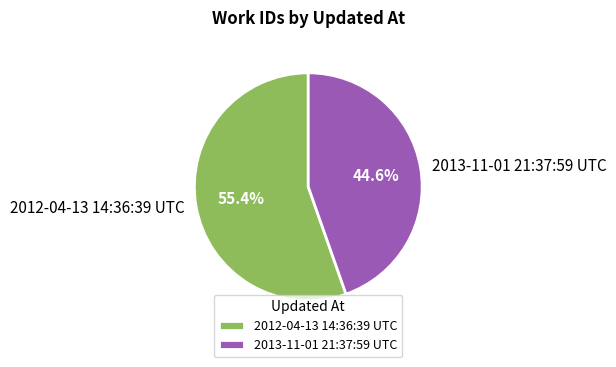

The 2013-11-01 21:37:59 UTC slice represents 45% of the pie. True or false?

True